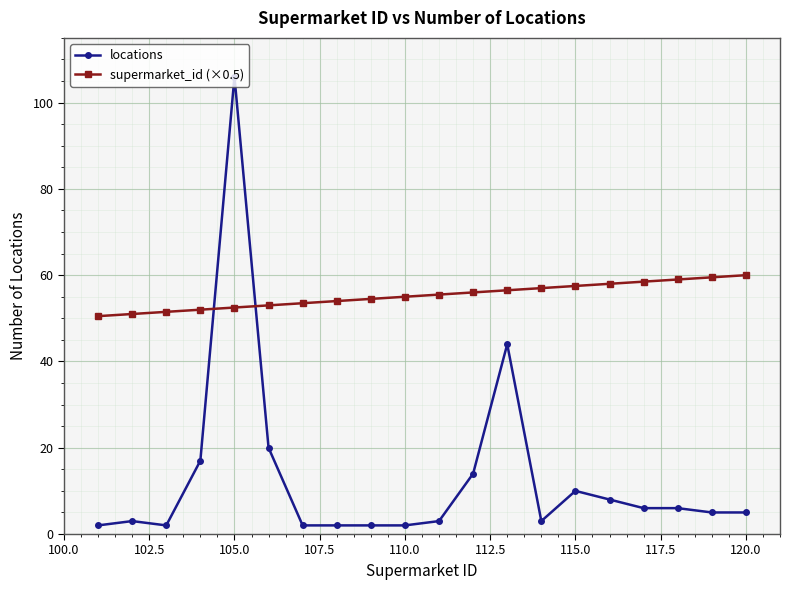

What are all the series names shown in the legend?

locations, supermarket_id (×0.5)